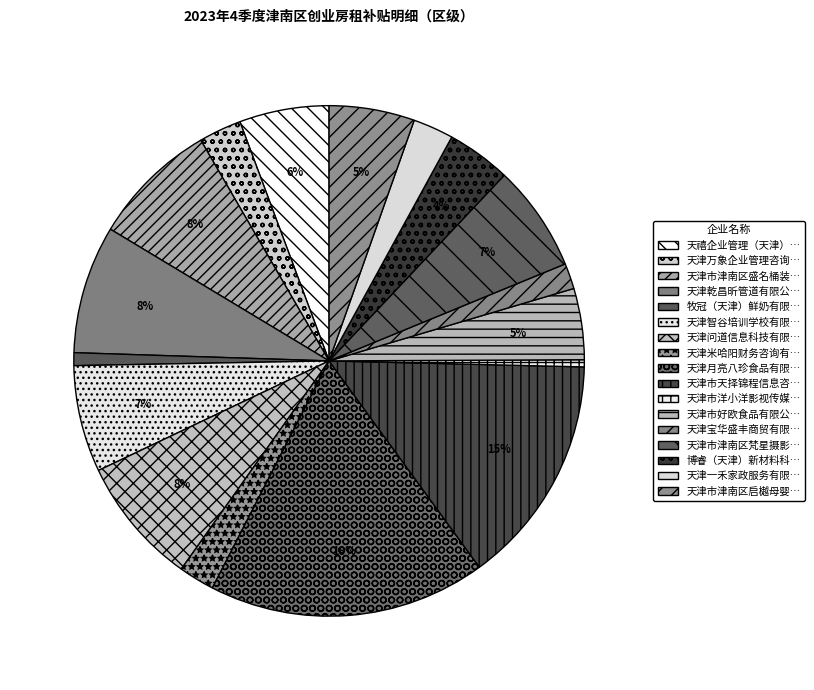

Does any single category account for the majority?

No